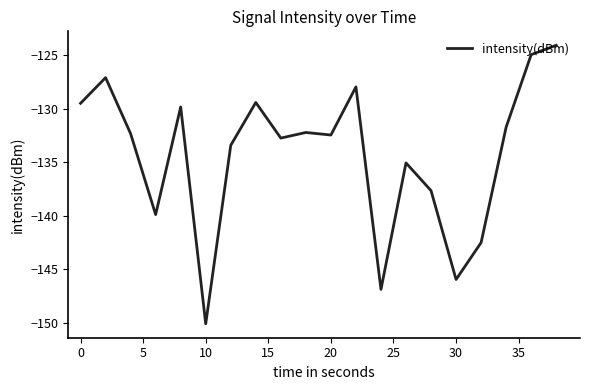

What is the smallest value displayed?

-150.1